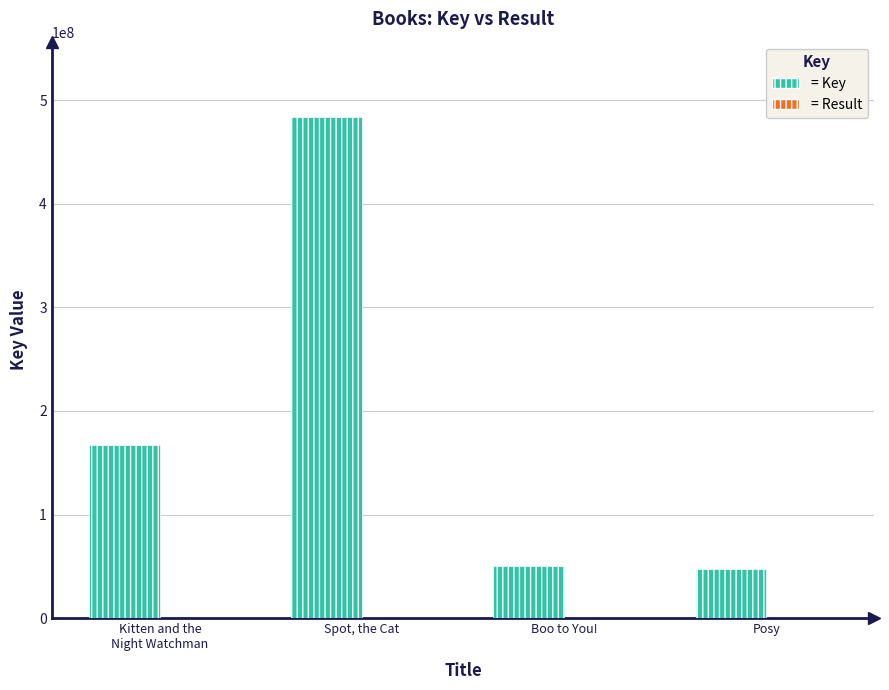

At which category is the sum across all series the highest?

Spot, the Cat